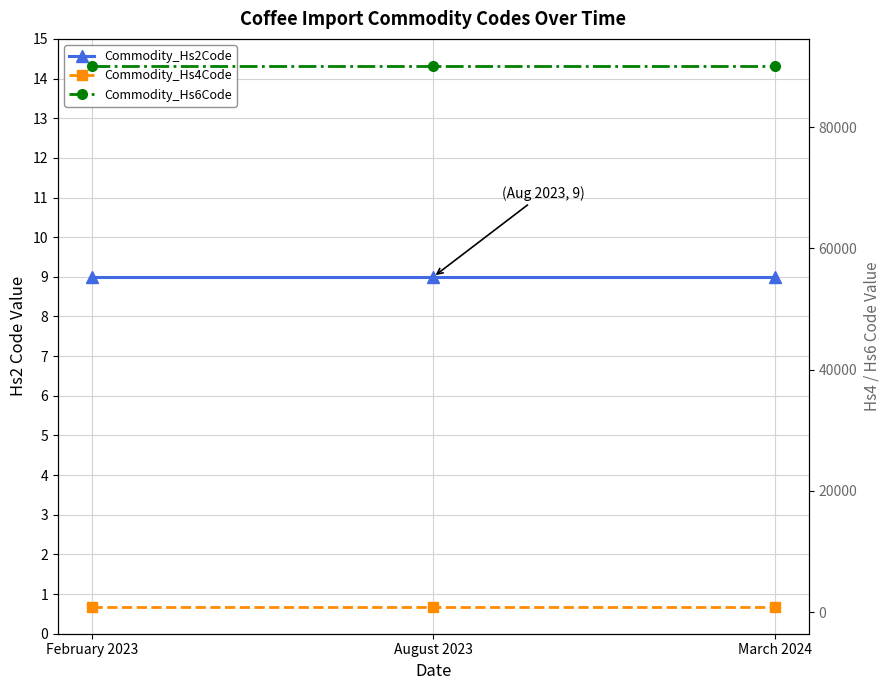

Which series has the largest range (max minus min)?

Commodity_Hs2Code